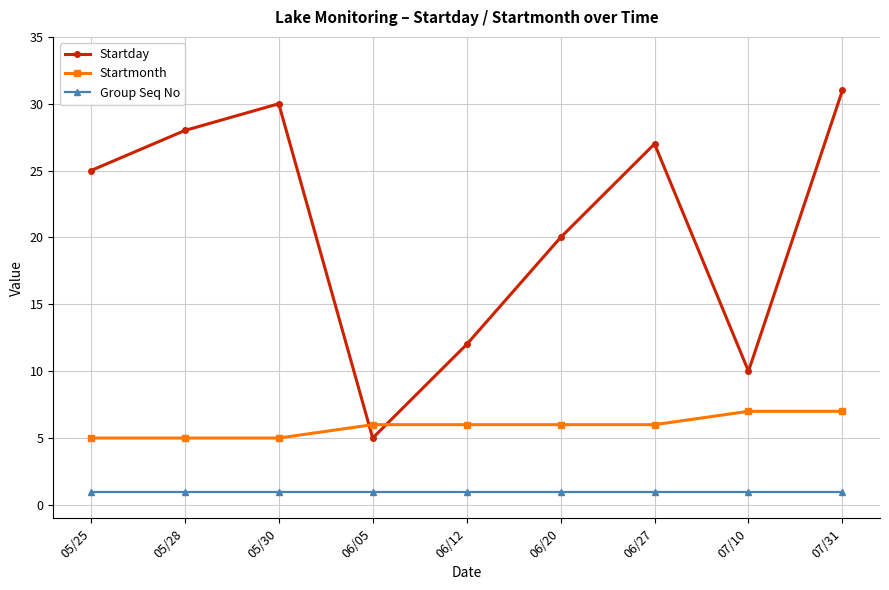

What is the average value of the Startday series?

21